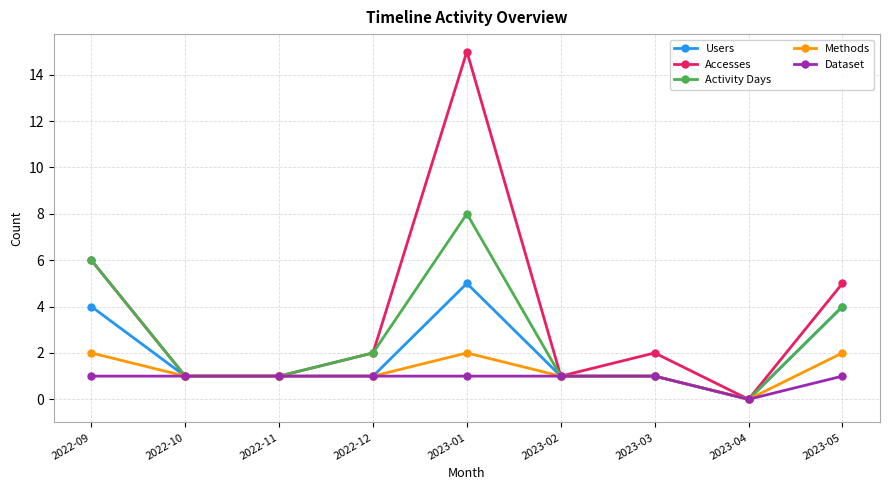

How many Activity Days values are between 1 and 4?

6